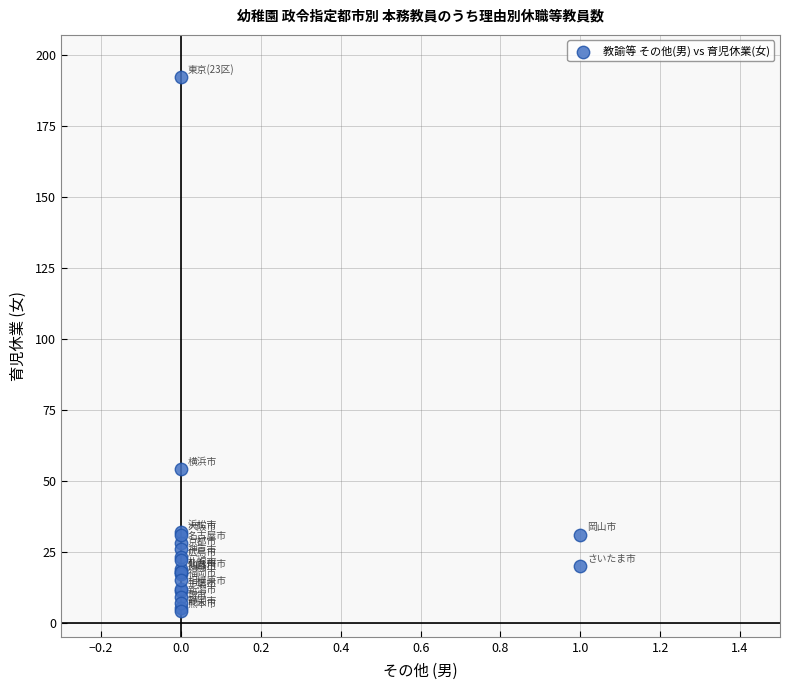

What Y value in the scatter plot is closest to 98?

54